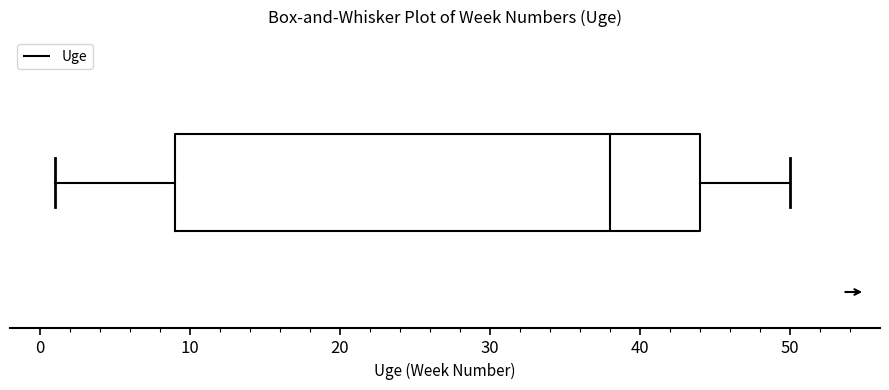

Where does the right whisker of the box end on the x-axis? The values are not printed on the chart, so give them approximately, as read against the axis.

50